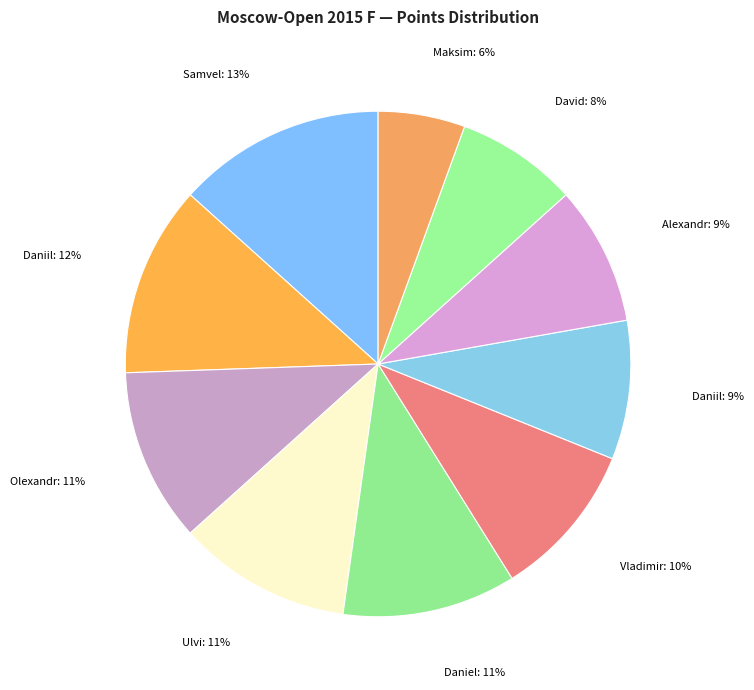

Count the number of slices in the pie.

10